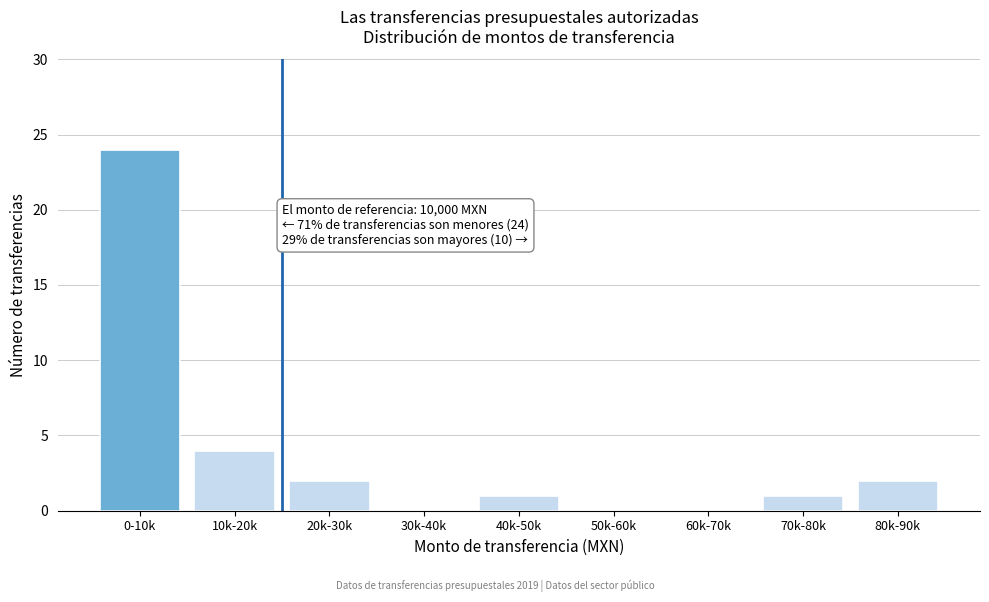

Reading left to right, extract all data points from this chart.

0-10k=24	10k-20k=4	20k-30k=2	30k-40k=0	40k-50k=1	50k-60k=0	60k-70k=0	70k-80k=1	80k-90k=2